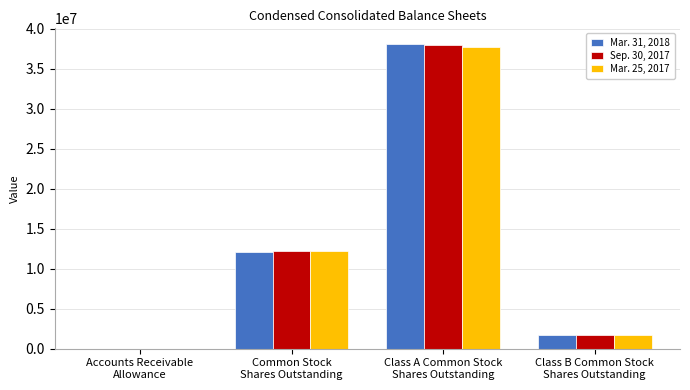

What is the greatest value displayed?

38171595